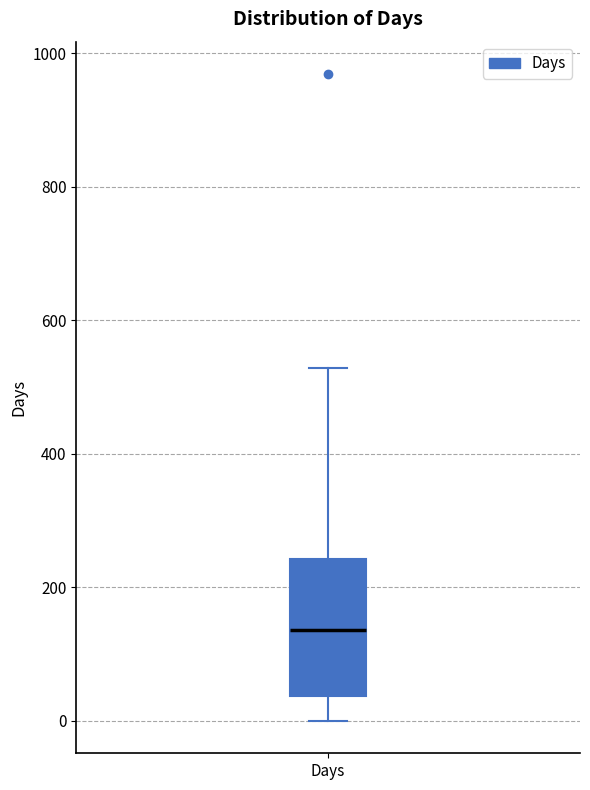

Where does the lower whisker of the box for Days end on the y-axis? The values are not printed on the chart, so give them approximately, as read against the axis.

0